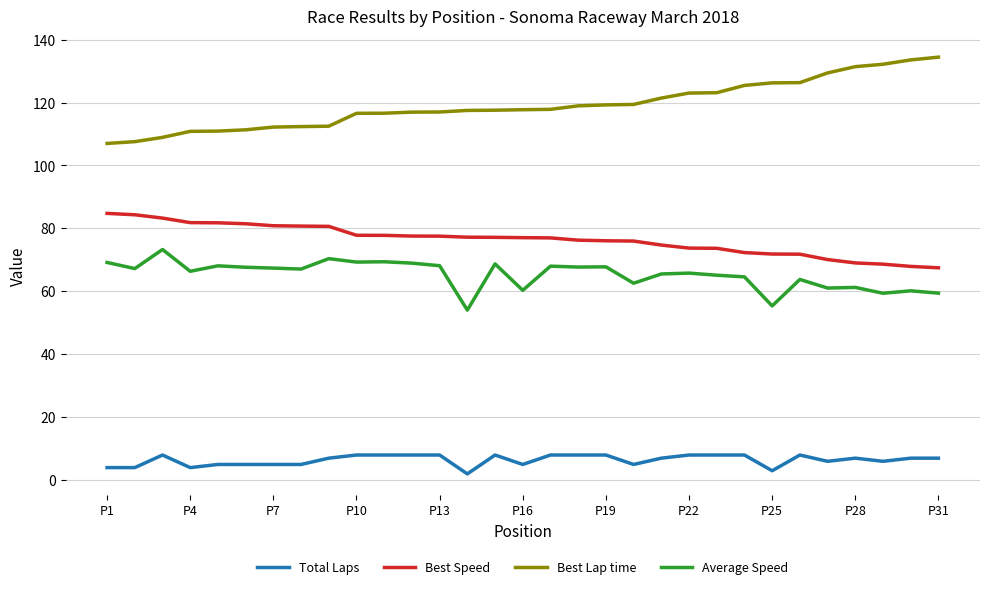

What is the difference between the second highest and second lowest values in the Average Speed series?

15.0